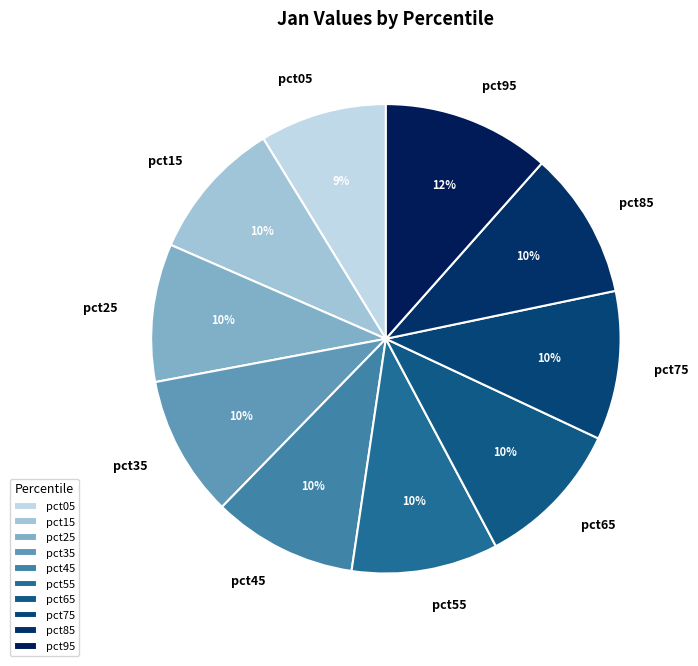

To the nearest percent, what portion does pct55 represent?

10%